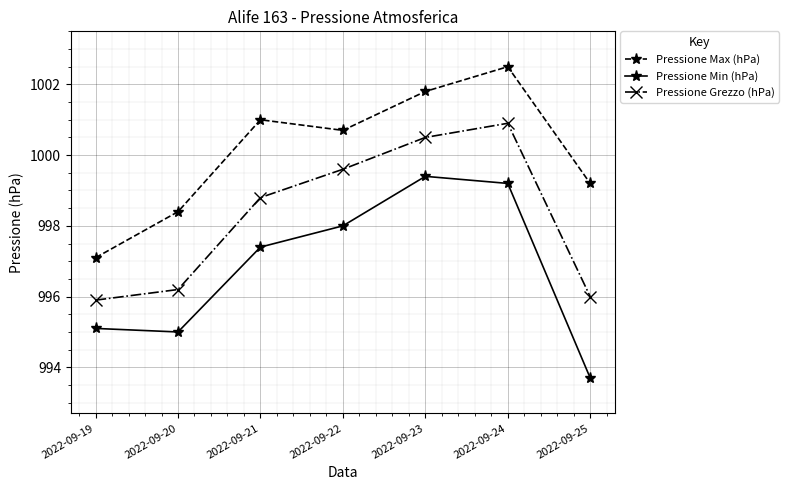

What is the difference between the maximum and minimum values in the Pressione Max (hPa) series?

5.4